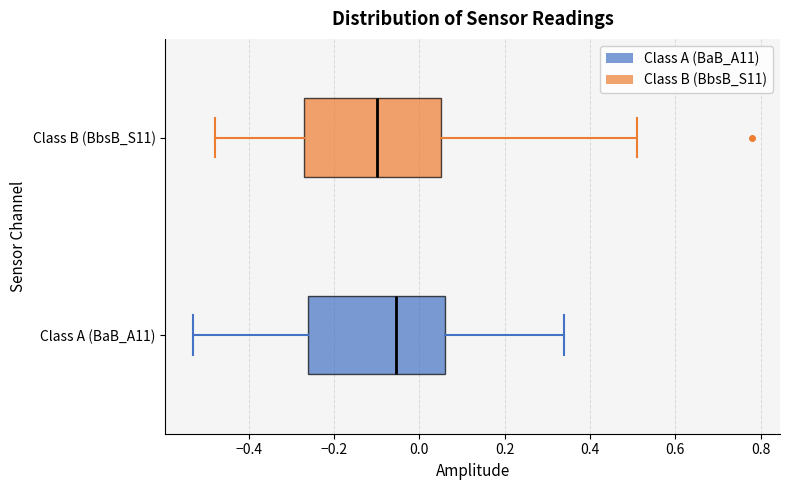

Where does the right whisker of the box for Class A (BaB_A11) end on the x-axis? The values are not printed on the chart, so give them approximately, as read against the axis.

0.34